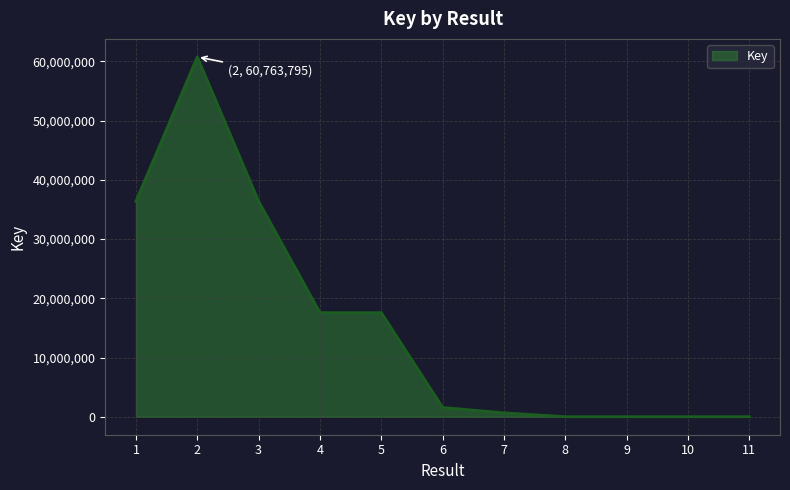

What is the maximum value shown in the chart?

60763795